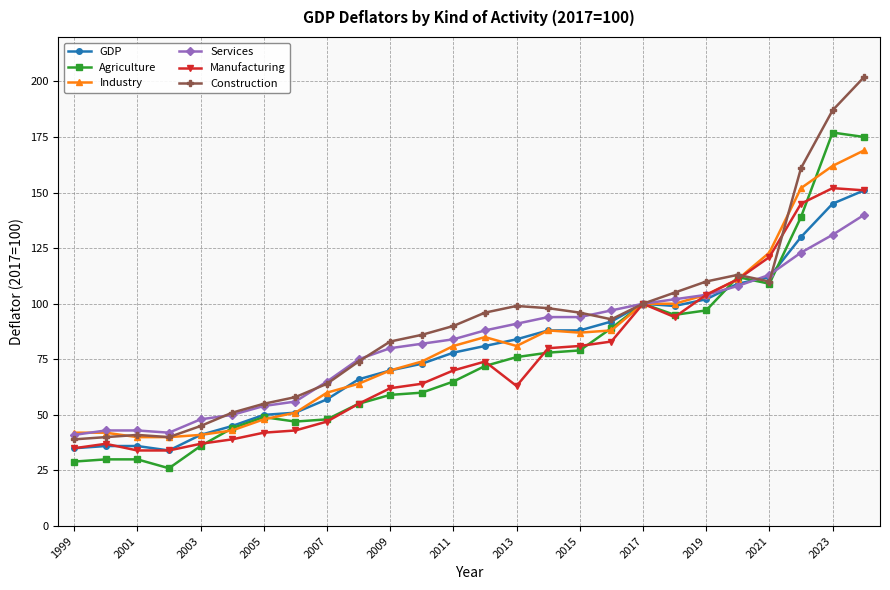

What is the maximum value for GDP?

151